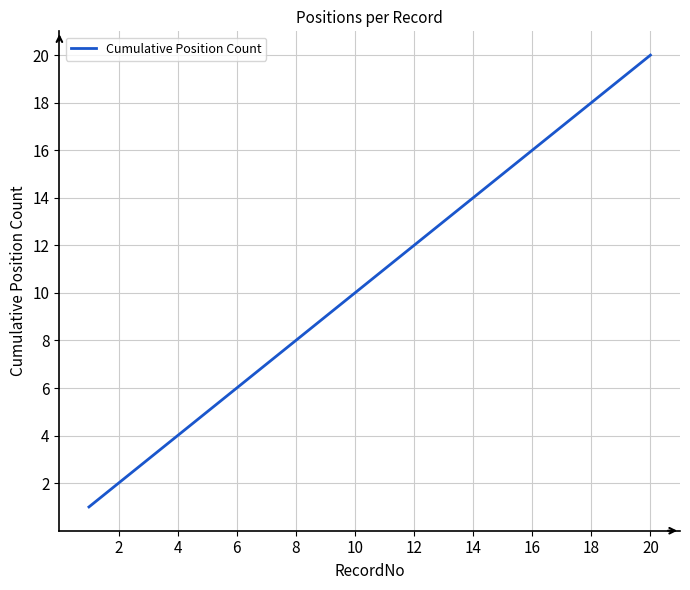

What is the difference between the maximum and minimum values?

19